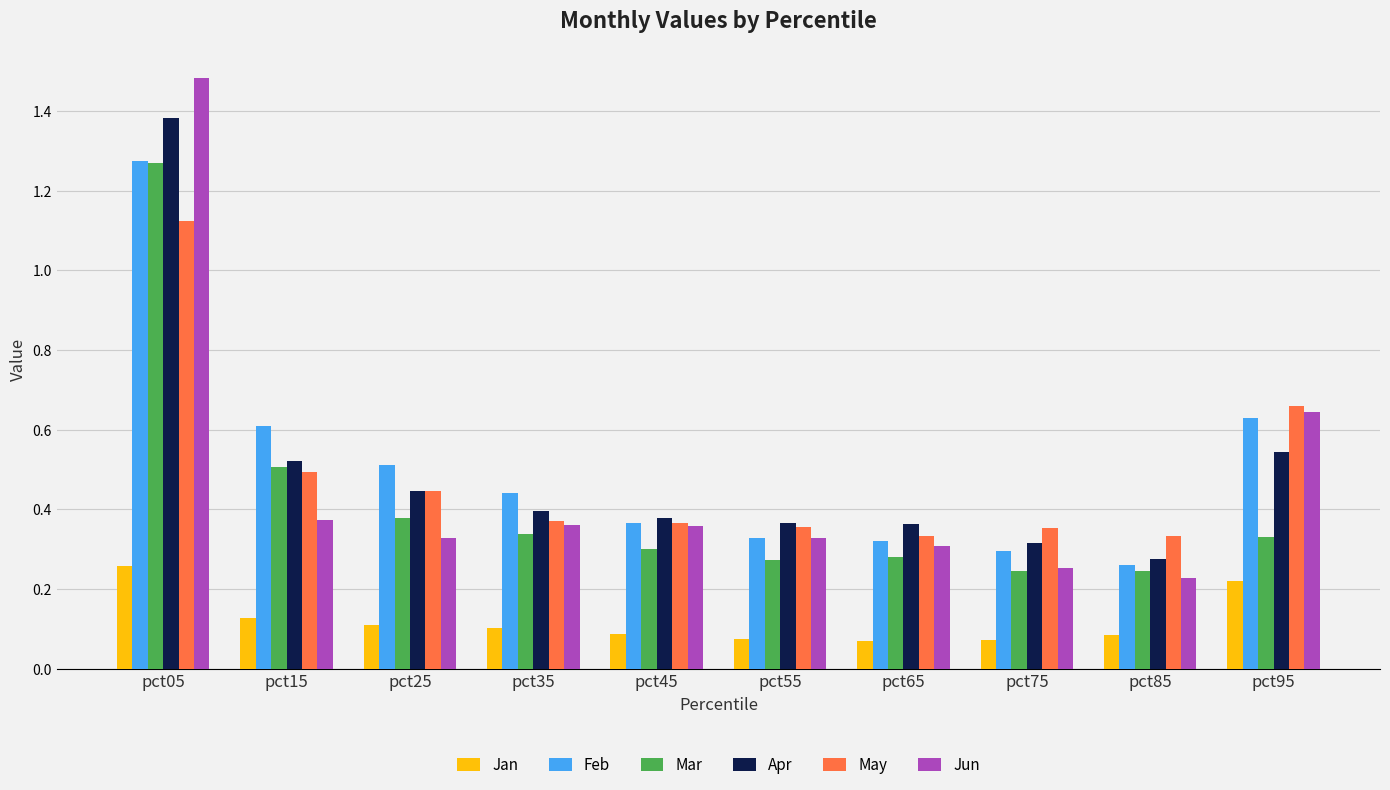

The value of Apr at pct85 is 0.3. True or false?

True